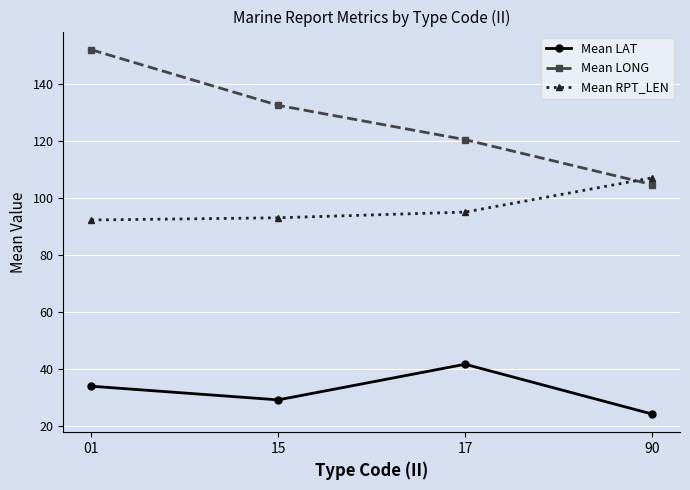

Is this an area chart (filled region under the line)?

No